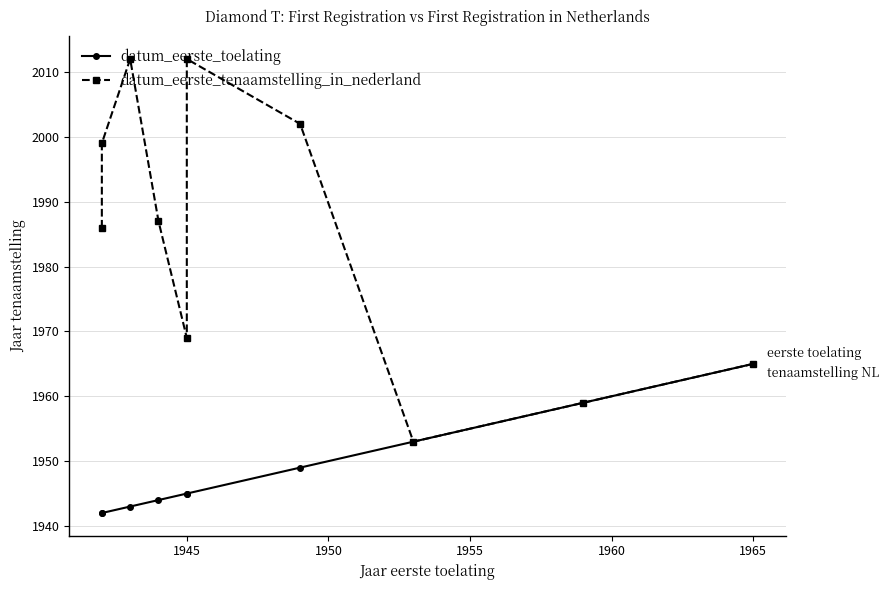

Count the number of categories in the chart.

10